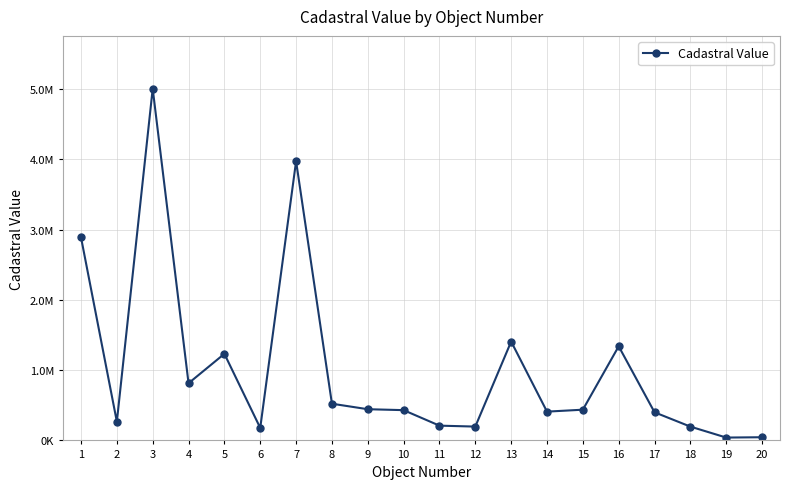

Is this an area chart (filled region under the line)?

No